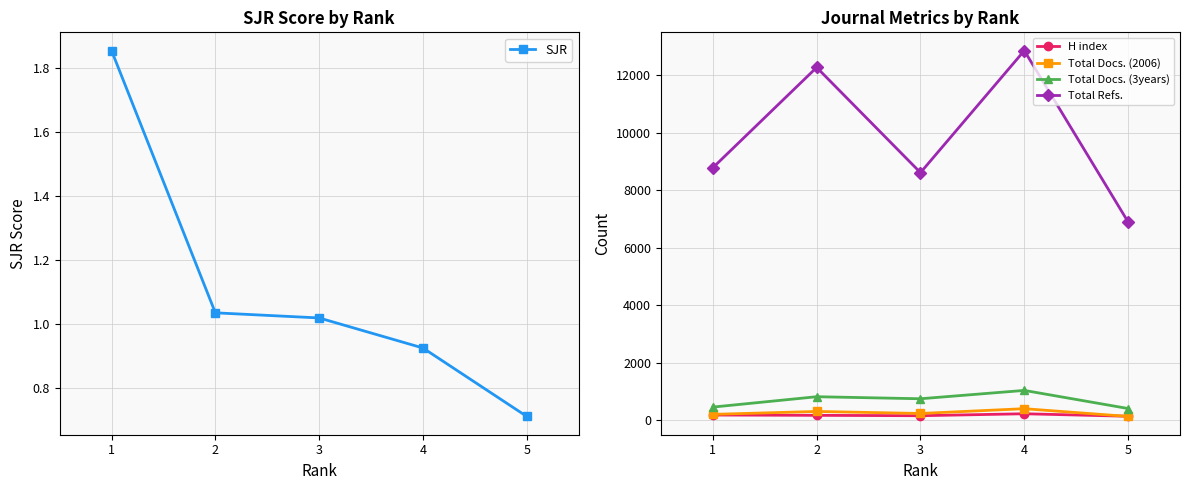

What is the total value across all series at 3?

9765.0